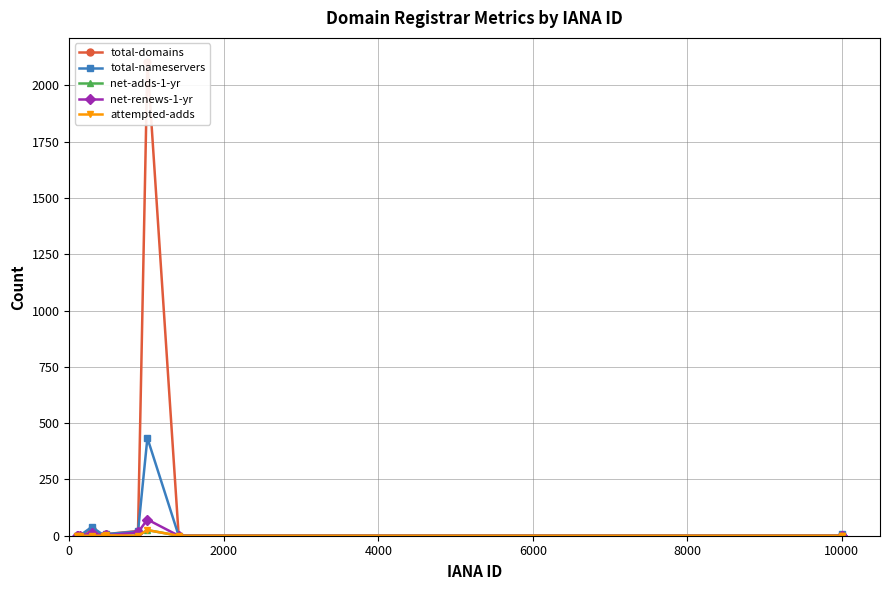

What are all the series names shown in the legend?

total-domains, total-nameservers, net-adds-1-yr, net-renews-1-yr, attempted-adds